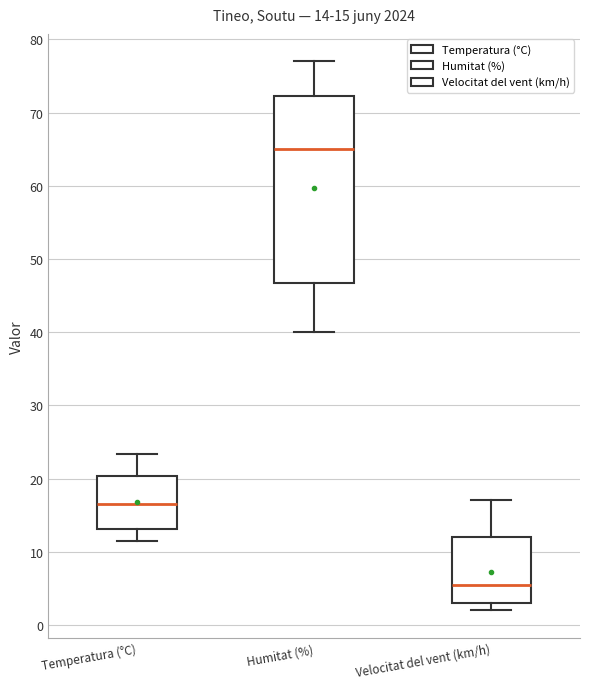

Which box's median line is the highest?

Humitat (%)